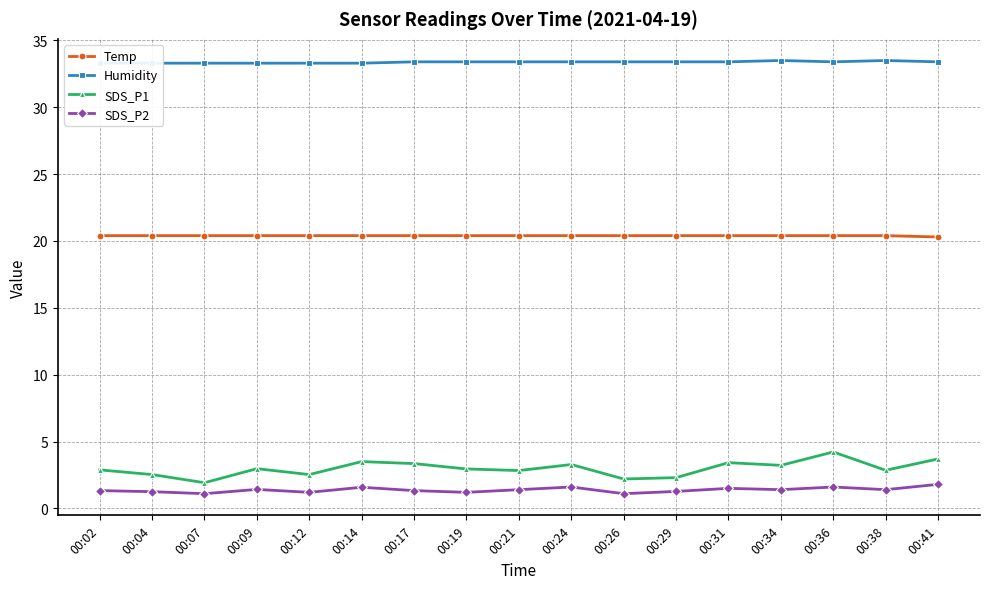

True or false: Humidity has more than 2 points higher than both neighbors.

False